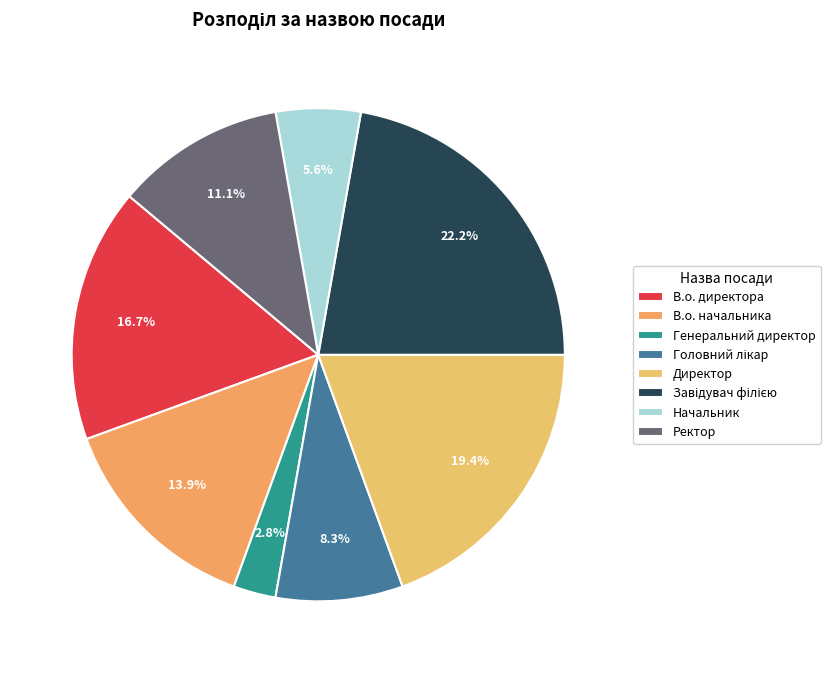

What percentage is NOT represented by Генеральний директор?

97.2%